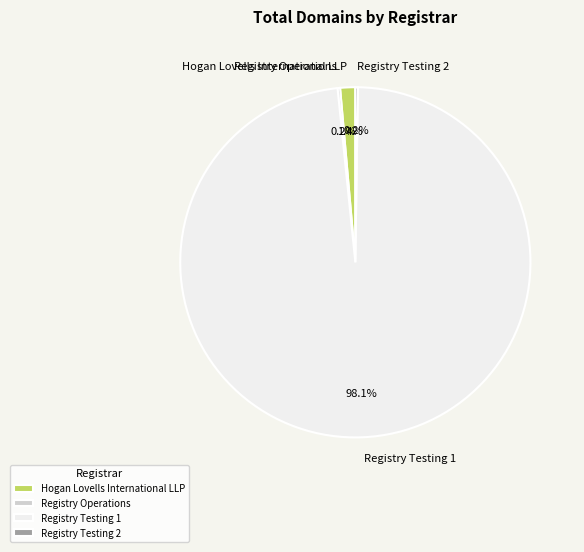

What percentage is NOT represented by Hogan Lovells International LLP?

98.6%